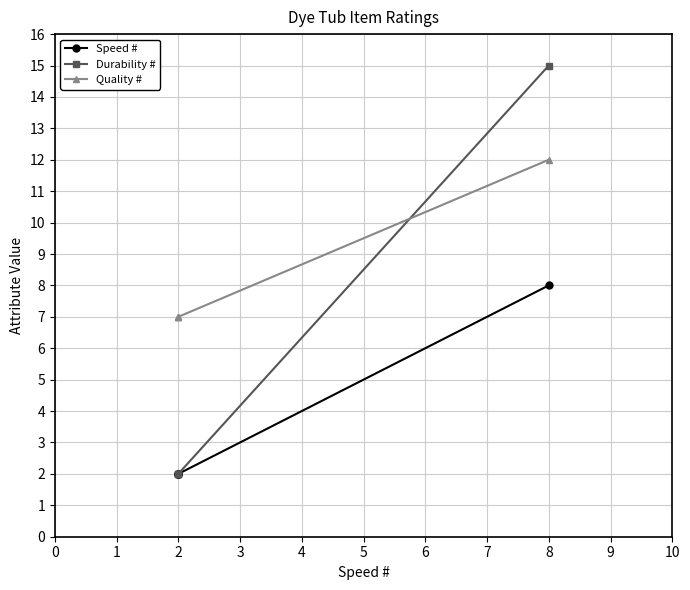

What is the minimum value shown in the chart?

2